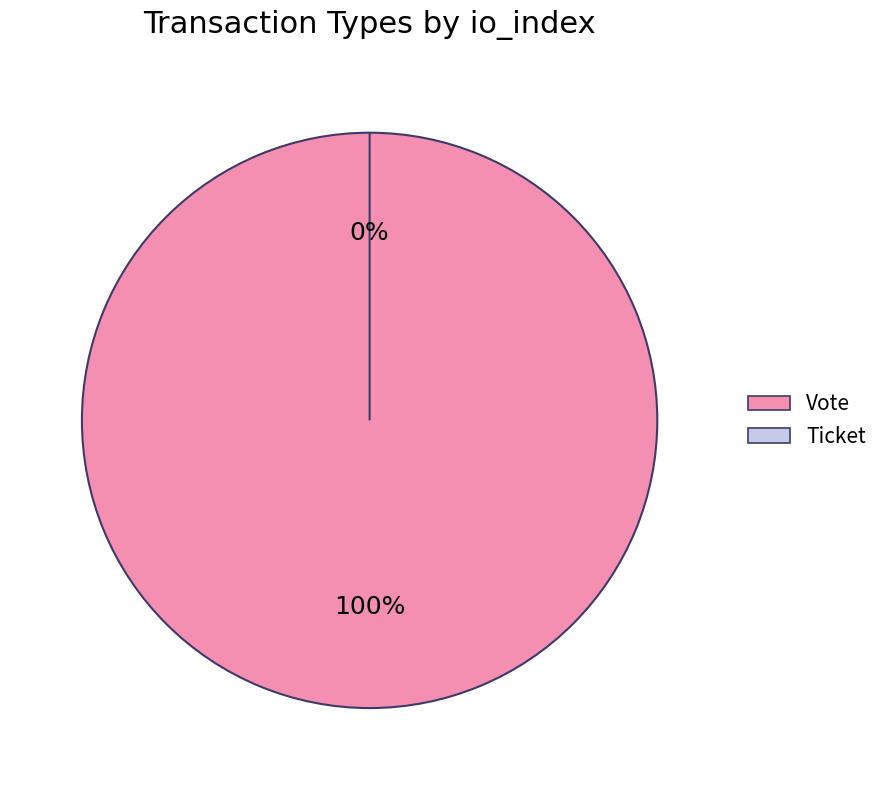

What is the total percentage of Ticket and Vote?

100.0%